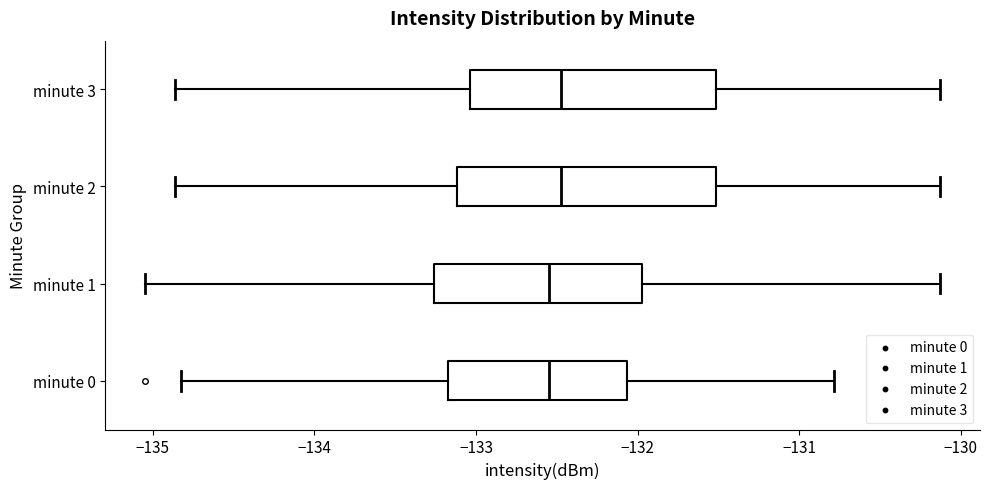

Reading bottom to top, read every box against the x-axis: the position of its median line, the range the box covers, and the ends of its whiskers. The values are not printed on the chart, so give them approximately, as read against the axis.

minute 0: median -132.5, box -133.2 to -132.1, whiskers -134.8 to -130.8
minute 1: median -132.5, box -133.3 to -132.0, whiskers -135.0 to -130.1
minute 2: median -132.5, box -133.1 to -131.5, whiskers -134.9 to -130.1
minute 3: median -132.5, box -133.0 to -131.5, whiskers -134.9 to -130.1